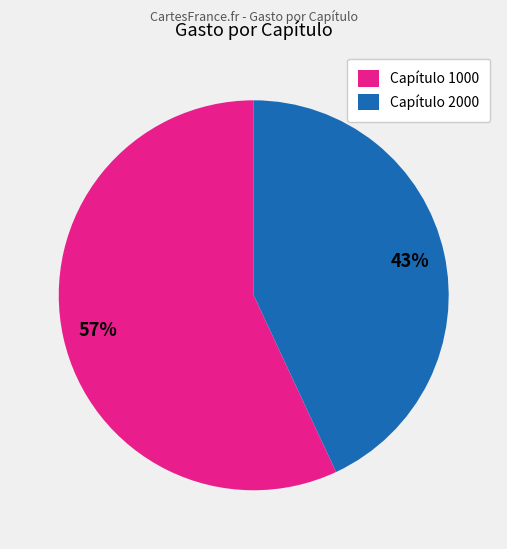

To the nearest percent, what percentage of the pie is Capítulo 1000?

57%